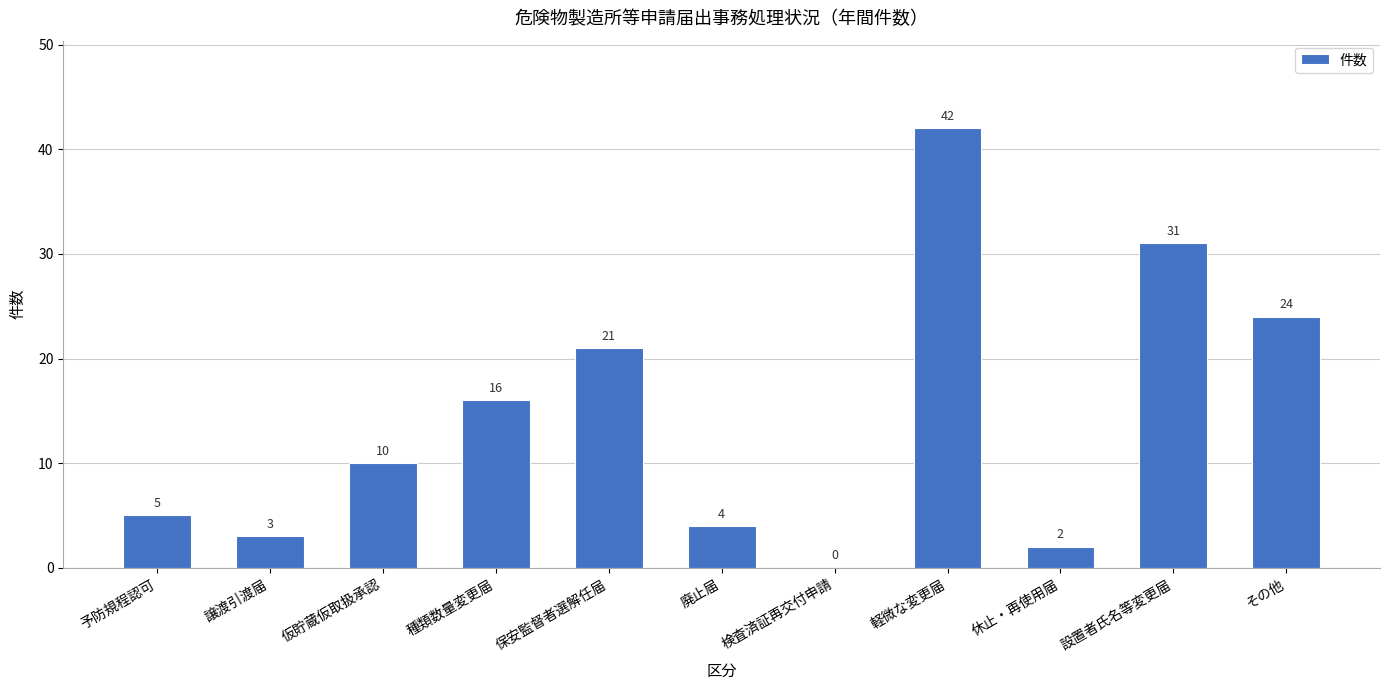

What is the difference between the values at 設置者氏名等変更届 and 保安監督者選解任届?

10